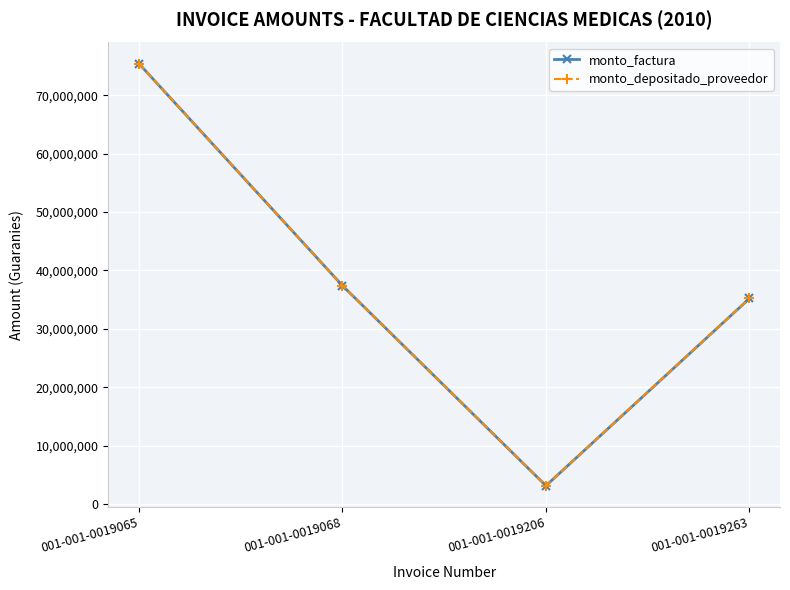

What is the sum of all monto_depositado_proveedor values?

151159030